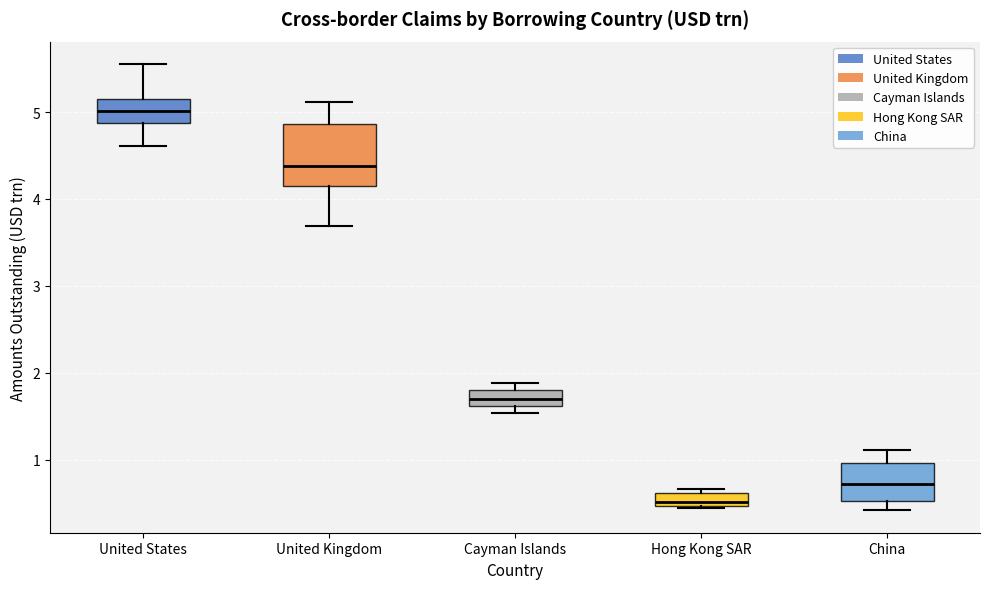

Reading left to right, read every box against the y-axis: the position of its median line, the range the box covers, and the ends of its whiskers. The values are not printed on the chart, so give them approximately, as read against the axis.

United States: median 5.0, box 4.9 to 5.2, whiskers 4.6 to 5.6
United Kingdom: median 4.4, box 4.2 to 4.9, whiskers 3.7 to 5.1
Cayman Islands: median 1.7, box 1.6 to 1.8, whiskers 1.5 to 1.9
Hong Kong SAR: median 0.5 (just above the box's lower edge), box 0.5 to 0.6, whiskers 0.4 to 0.7
China: median 0.7, box 0.5 to 1.0, whiskers 0.4 to 1.1